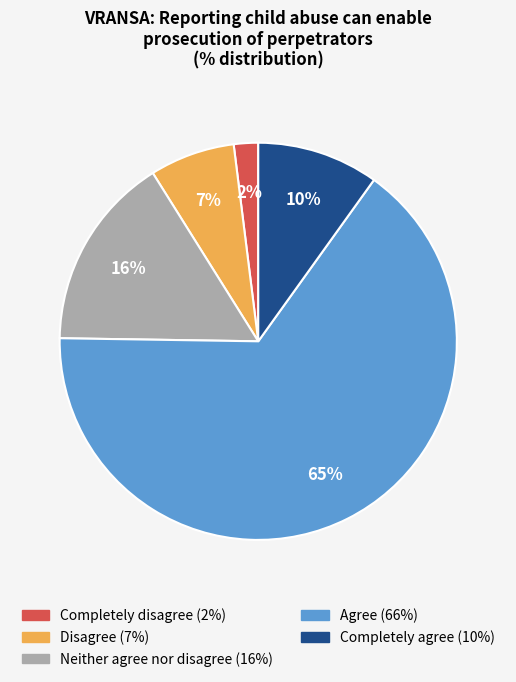

How many slices are in this pie chart?

5